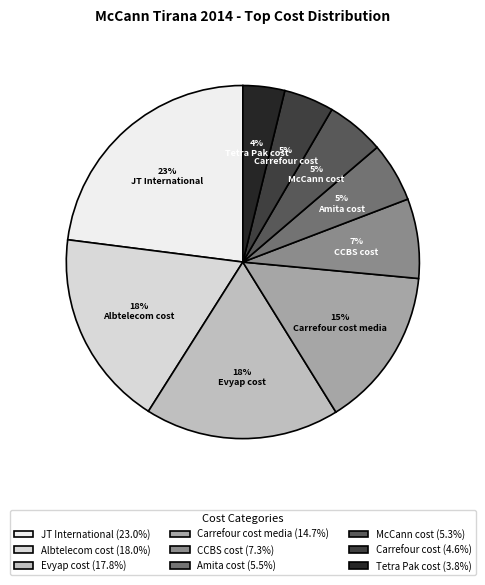

Rank the categories by value from lowest to highest.

Tetra Pak cost, Carrefour cost, McCann cost, Amita cost, CCBS cost, Carrefour cost media, Evyap cost, Albtelecom cost, JT International